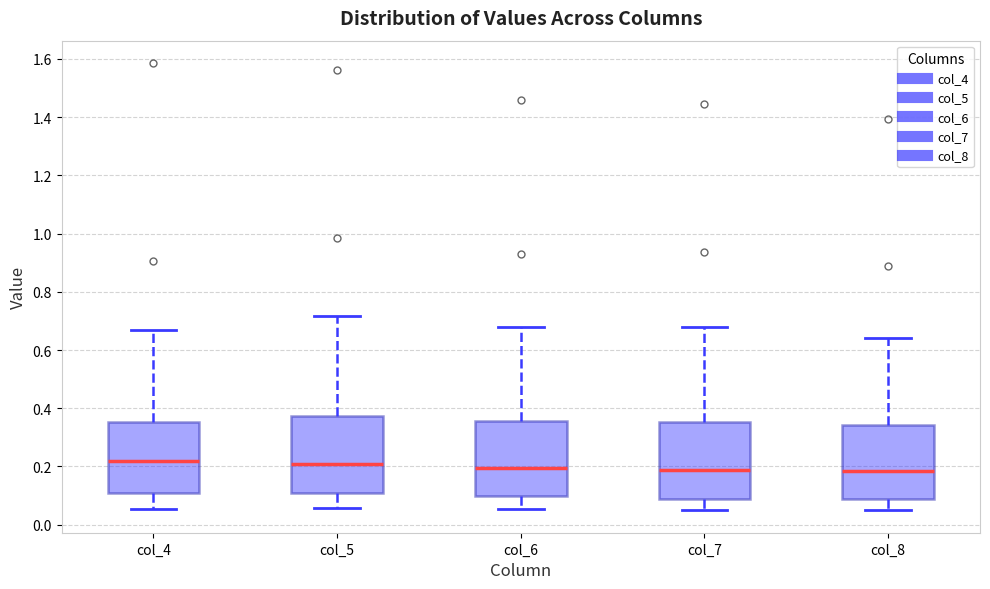

Where does the median line of the box for col_5 sit on the y-axis? The values are not printed on the chart, so give them approximately, as read against the axis.

0.20